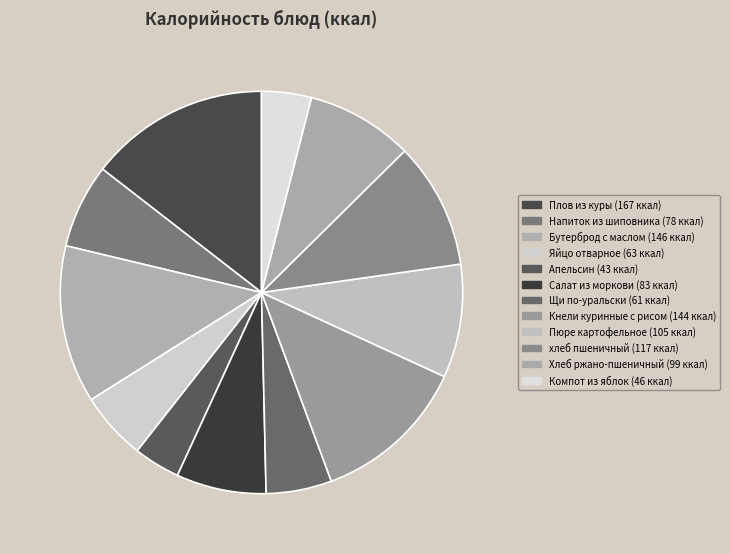

To the nearest percent, what portion does Щи по-уральски represent?

5%